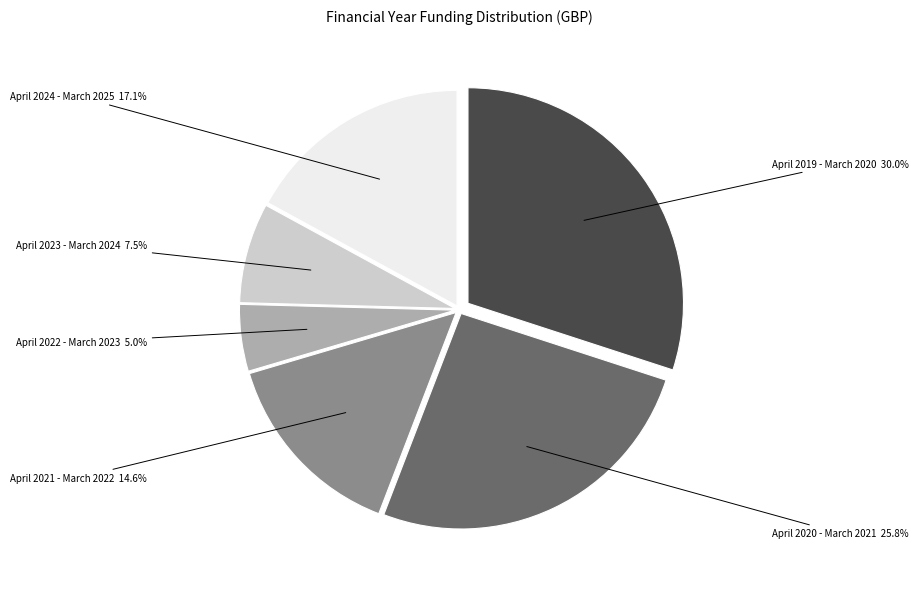

How many segments does this pie chart have?

6